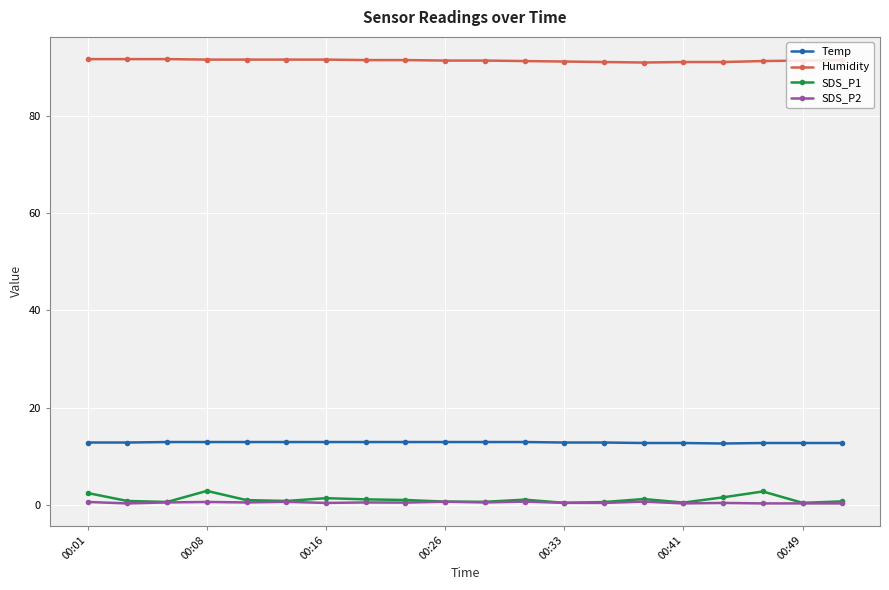

True or false: SDS_P1 has more than 0 points higher than both neighbors.

True